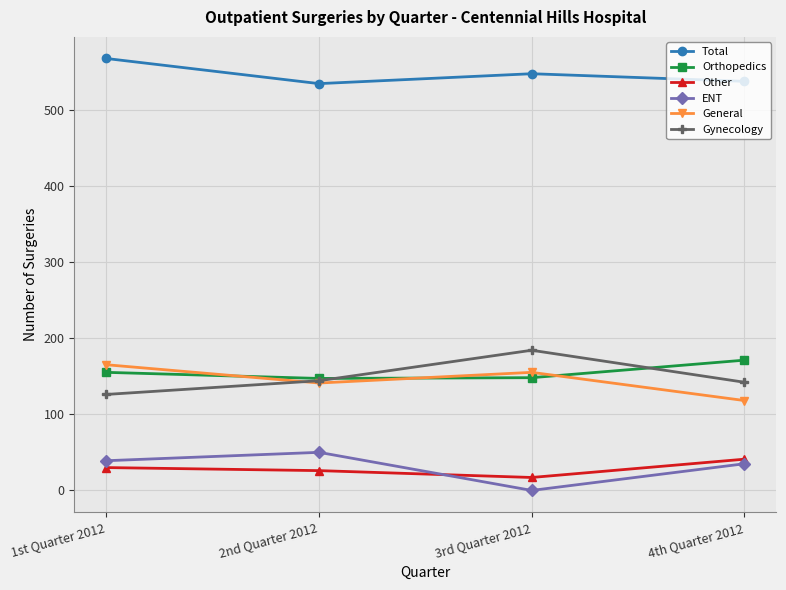

How many lines are shown in the chart?

6